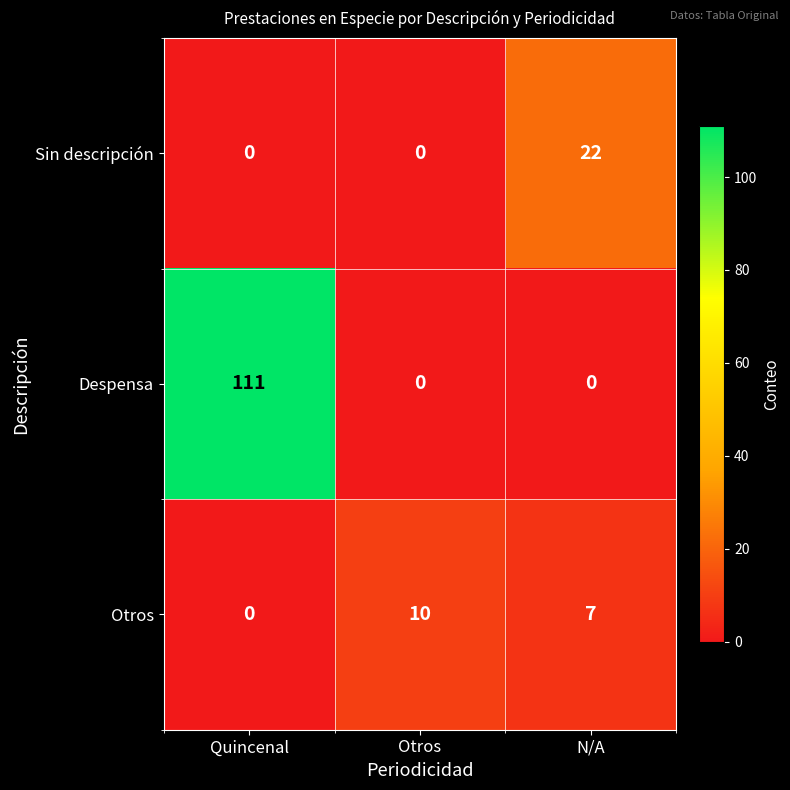

At which label does Otros first exceed 7?

Otros